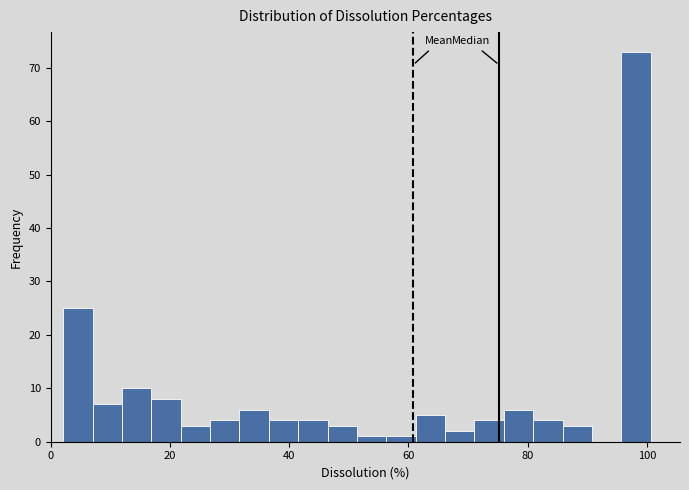

Around what value on the x-axis is the tallest bar? Give the approximate position of its centre, as read against the axis.

98